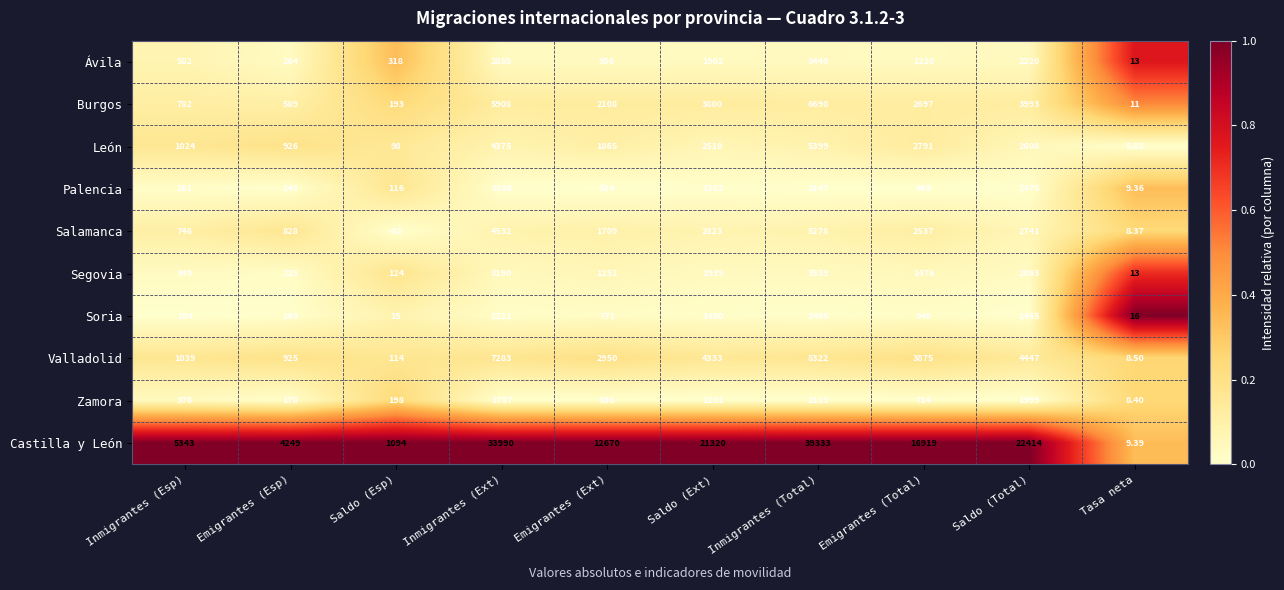

At which label is Segovia closest to 1776?

Saldo (Ext)